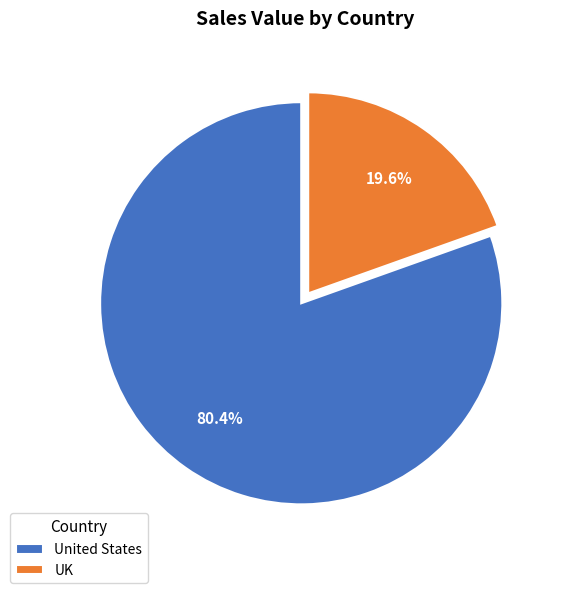

Rank the categories by value from lowest to highest.

UK, United States